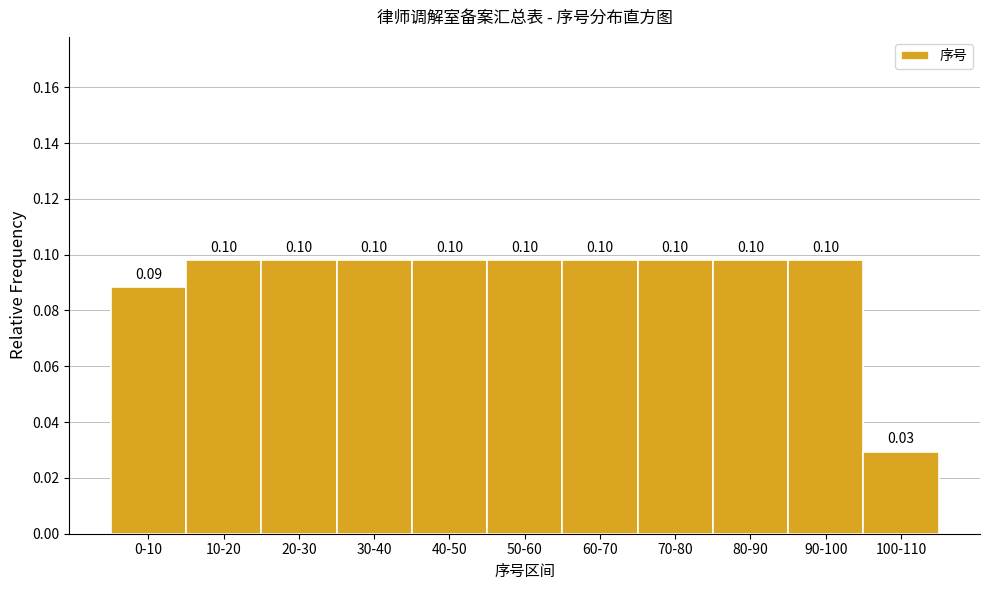

What is the sum of all values?

1.0